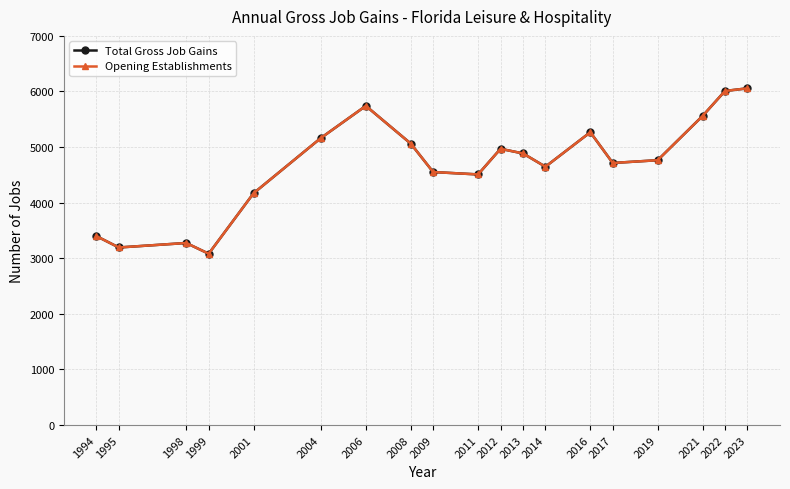

Does the chart have visible grid lines?

Yes